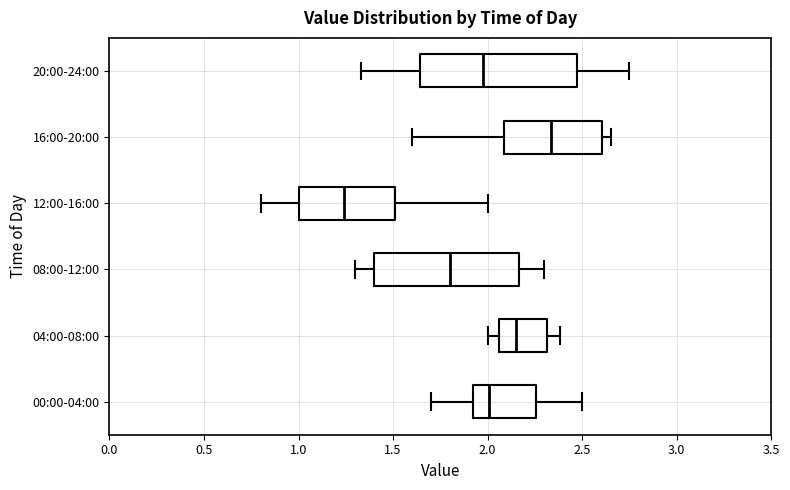

Where does the right whisker of the box for 12:00-16:00 end on the x-axis? The values are not printed on the chart, so give them approximately, as read against the axis.

2.00